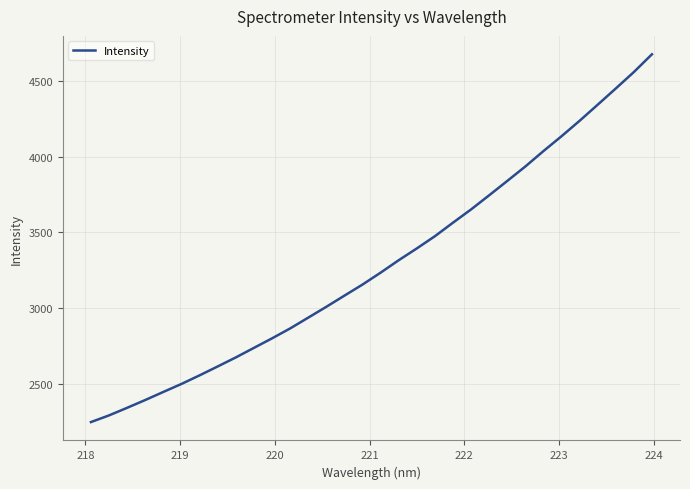

What is the difference between the maximum and minimum values?

2425.9